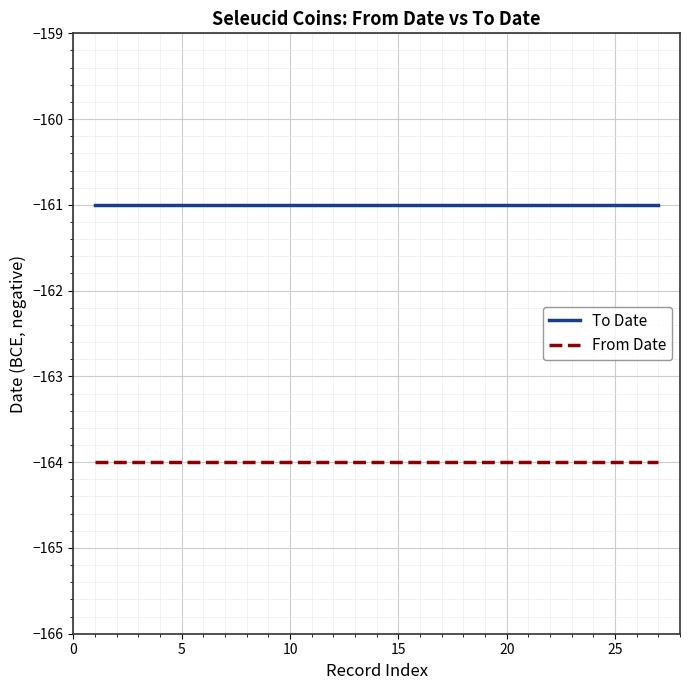

What are all the series names shown in the legend?

To Date, From Date